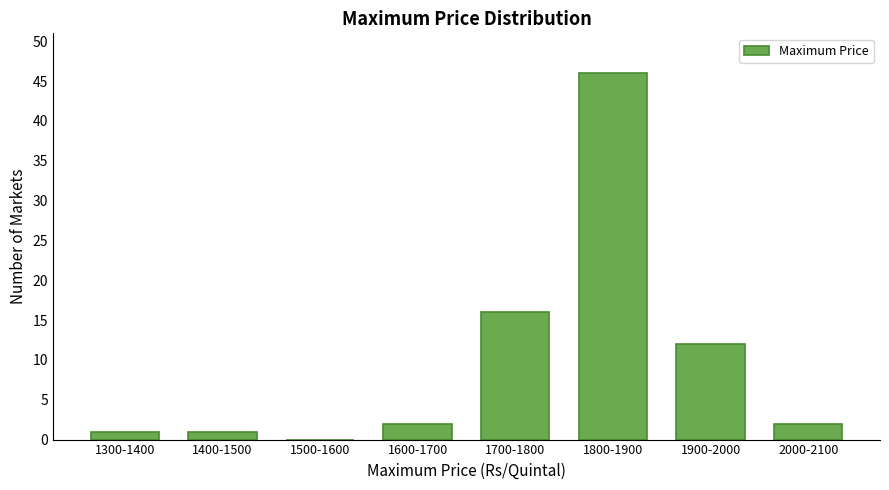

Reading right to left, list all the values displayed in this chart.

2000-2100=2	1900-2000=12	1800-1900=46	1700-1800=16	1600-1700=2	1500-1600=0	1400-1500=1	1300-1400=1